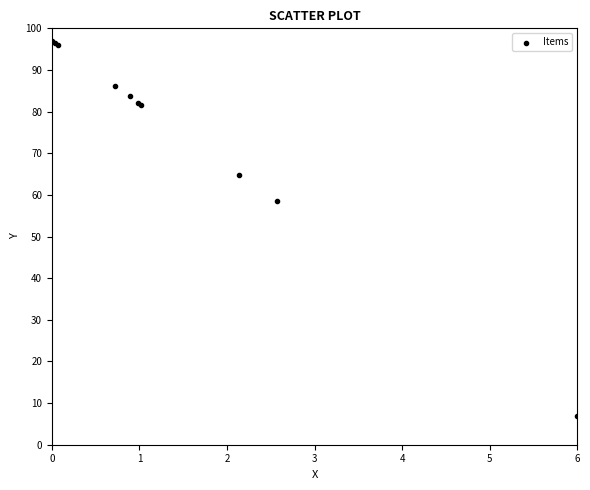

What Y value in the scatter plot is closest to 52?

58.4